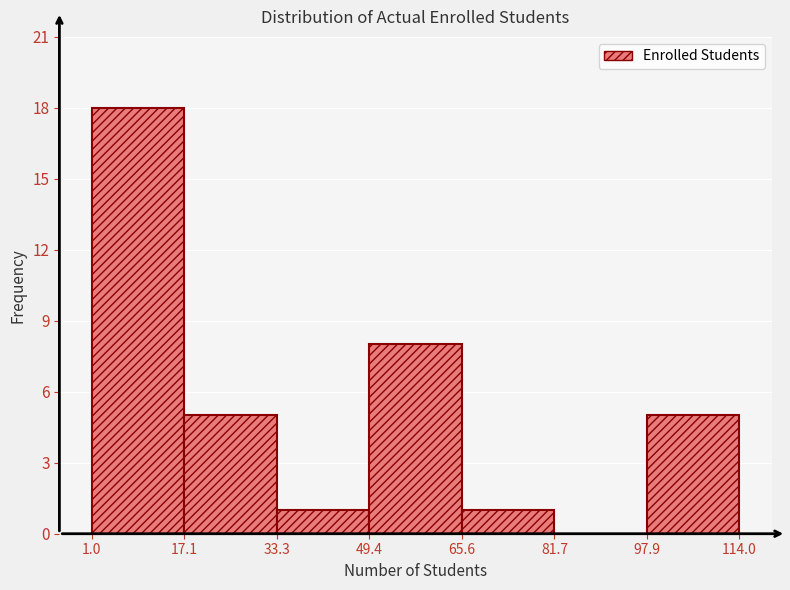

What is the height of the bar covering 1.0 to 17.1 on the x-axis? The values are not printed on the chart, so give them approximately, as read against the axis.

18